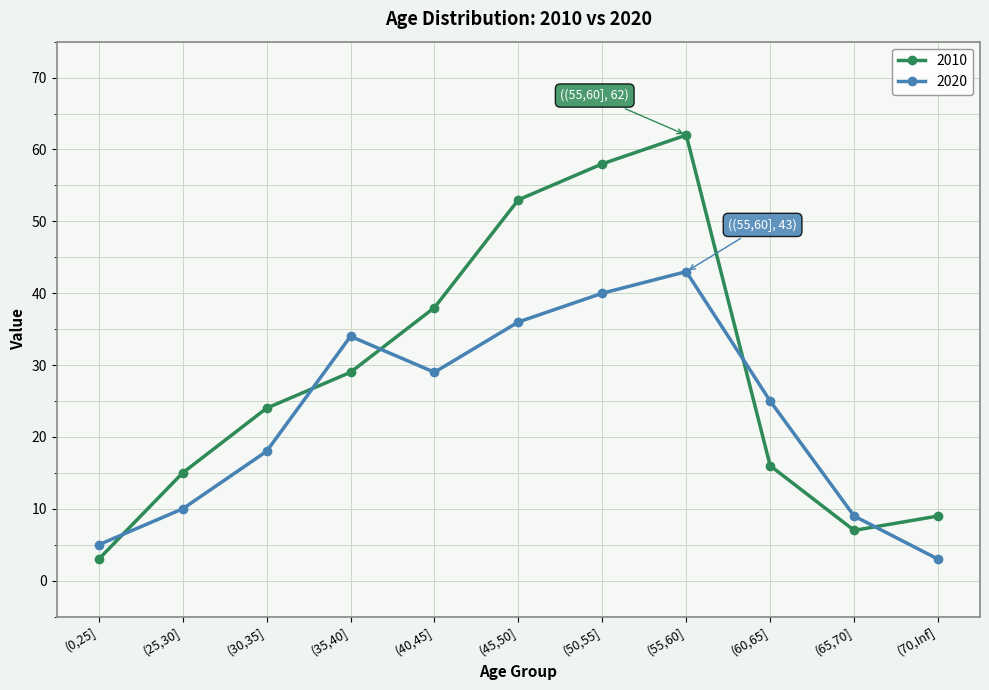

Read the 2010 value at (55,60].

62